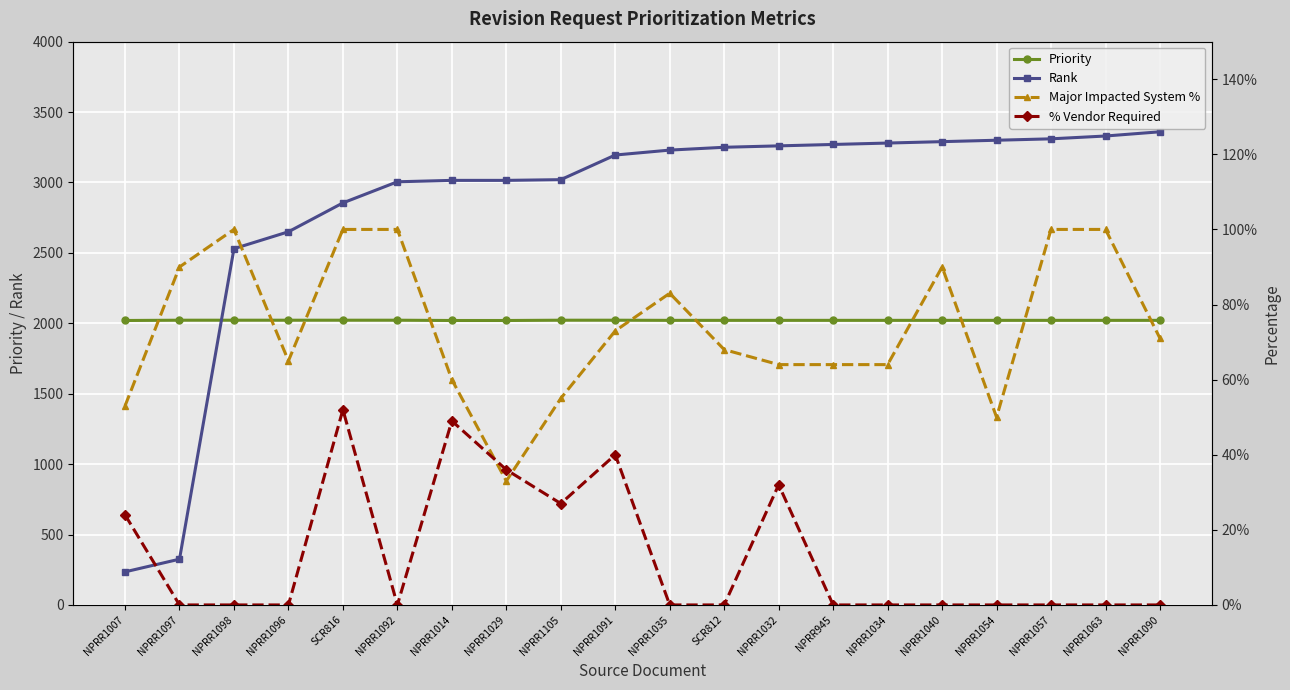

Between SCR812 and NPRR1034, which series saw the biggest shift?

Rank